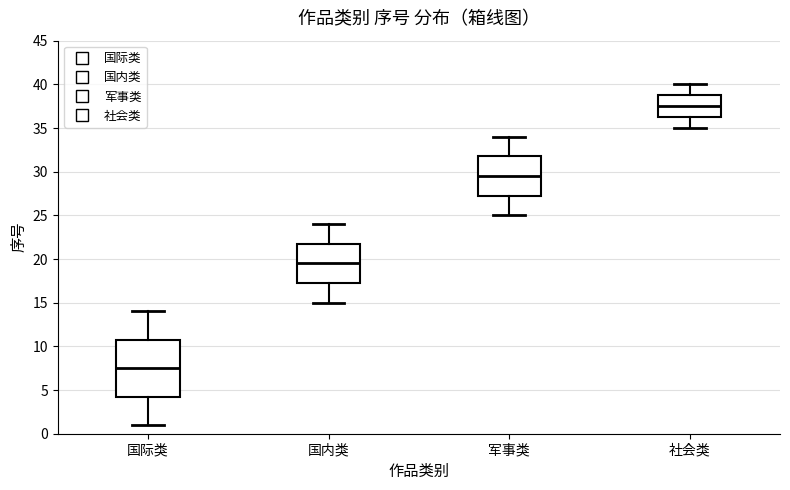

Reading left to right, transcribe this box plot: for each box, give where its median line is, the range the box spans, and where its two whiskers end, as read against the y-axis. The values are not printed on the chart, so give them approximately, as read against the axis.

国际类: median 7.5, box 4.5 to 11.0, whiskers 1.0 to 14.0
国内类: median 19.5, box 17.5 to 22.0, whiskers 15.0 to 24.0
军事类: median 29.5, box 27.5 to 32.0, whiskers 25.0 to 34.0
社会类: median 37.5, box 36.5 to 39.0, whiskers 35.0 to 40.0